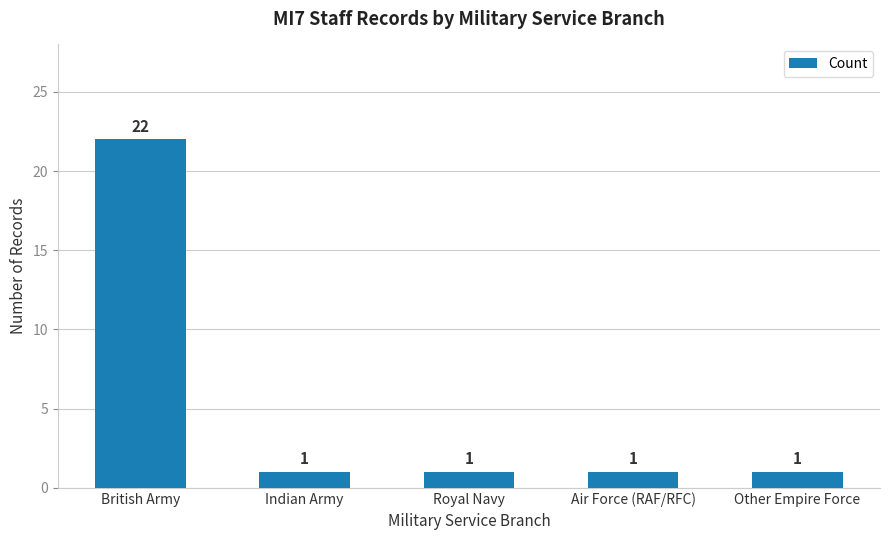

The value at Royal Navy is 1. True or false?

True